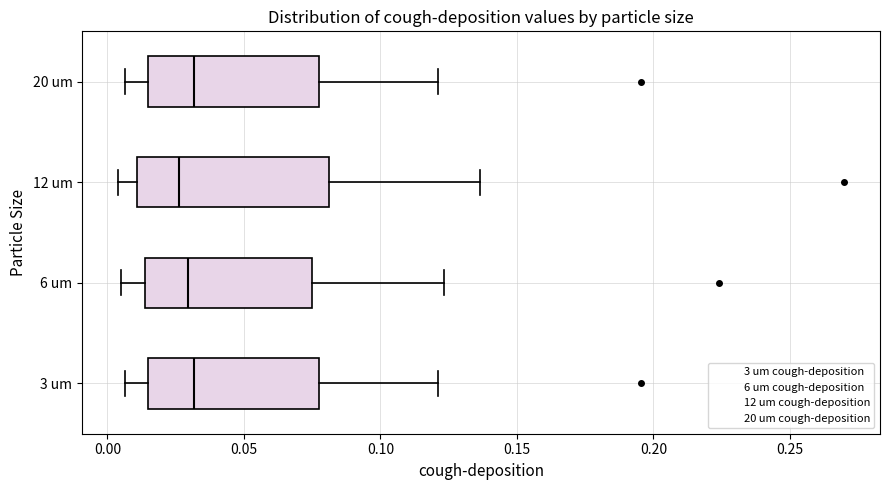

Reading bottom to top, transcribe this box plot: for each box, give where its median line is, the range the box spans, and where its two whiskers end, as read against the x-axis. The values are not printed on the chart, so give them approximately, as read against the axis.

3 um: median 0.030, box 0.015 to 0.075, whiskers 0.005 to 0.120
6 um: median 0.030, box 0.015 to 0.075, whiskers 0.005 to 0.125
12 um: median 0.025, box 0.010 to 0.080, whiskers 0.005 to 0.135
20 um: median 0.030, box 0.015 to 0.075, whiskers 0.005 to 0.120